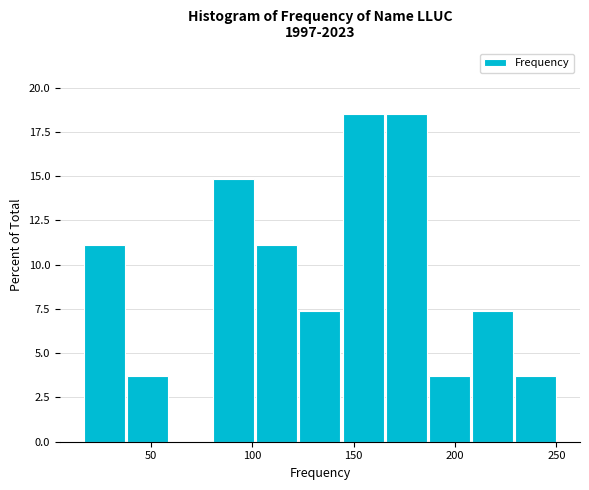

Reading left to right, list every bar in this chart as the range it spans on the x-axis followed by its height. Neither the bar edges nor the heights are printed on the chart, so give them approximately, as read against the axes.

15 to 40: 11.0
40 to 60: 3.5
60 to 80: 0
80 to 100: 15.0
100 to 125: 11.0
125 to 145: 7.5
145 to 165: 18.5
165 to 185: 18.5
185 to 210: 3.5
210 to 230: 7.5
230 to 250: 3.5